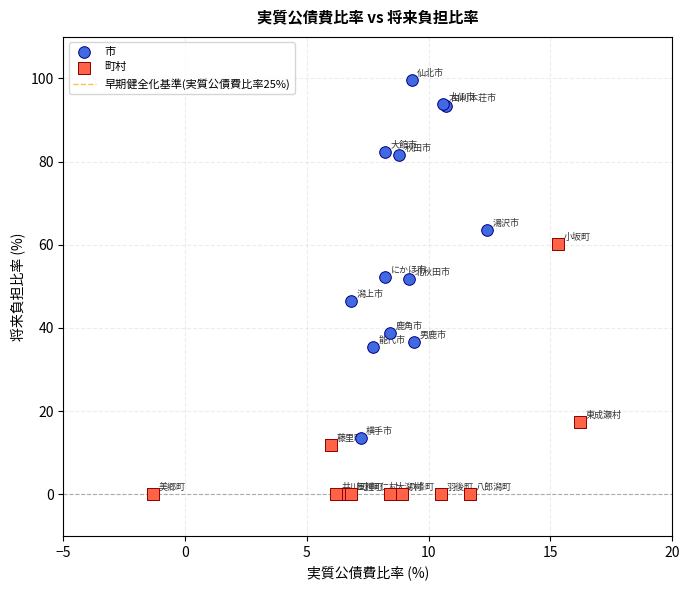

Which series has the widest spread of Y values?

市